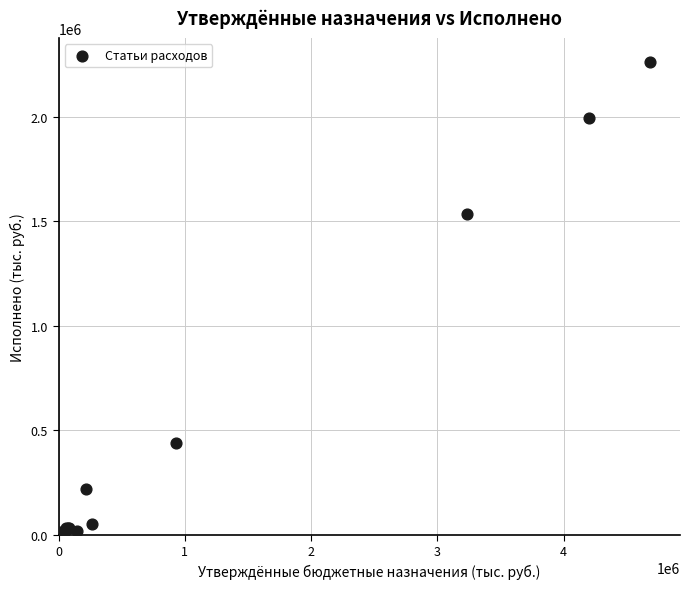

What Y value in the scatter plot is closest to 1131569?

1535649.1